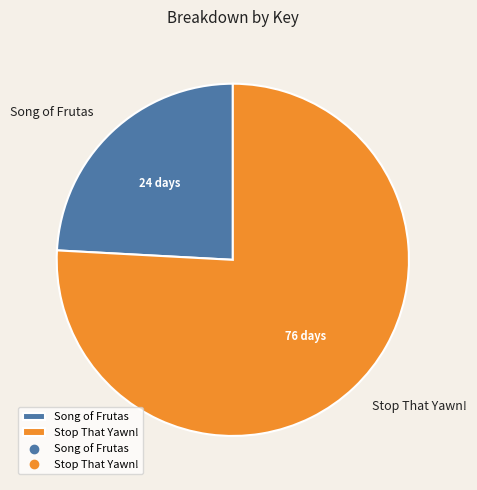

Is there any slice that represents more than half of the pie?

Yes